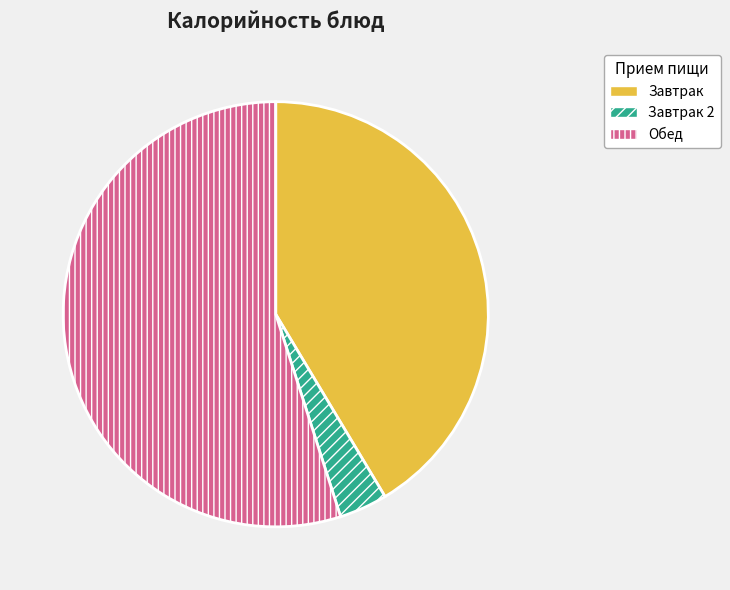

Is the sum of Завтрак and Обед greater than half?

Yes